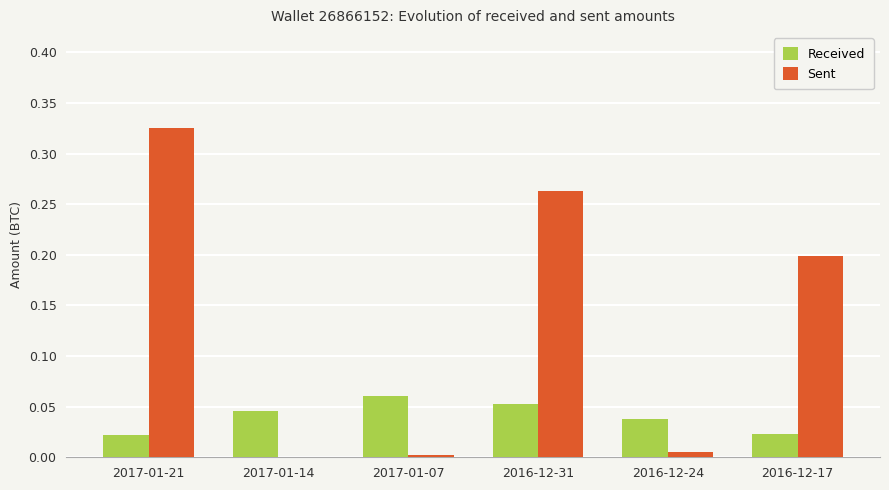

Which label corresponds to the largest value in the chart?

2017-01-21